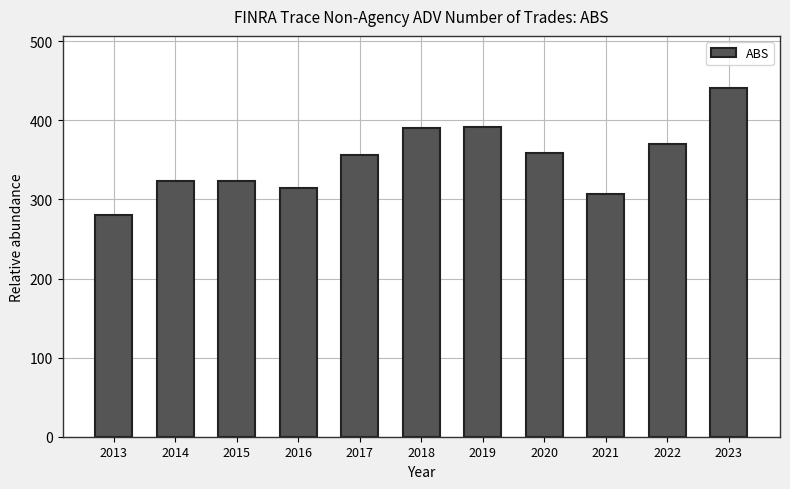

What is the sum of all values?

3855.0